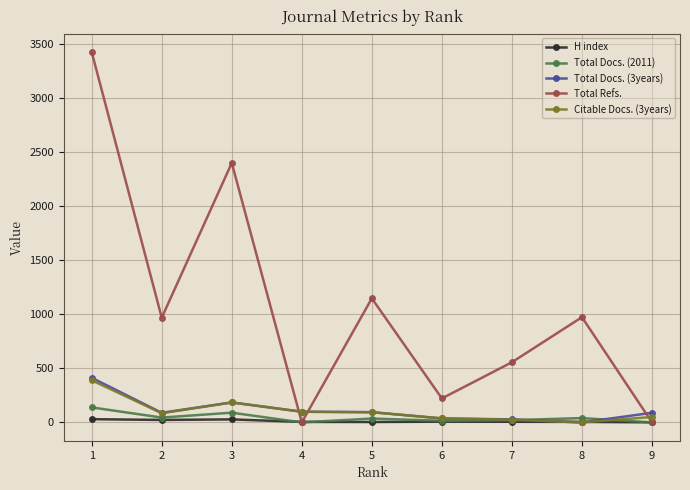

Is this an area chart (filled region under the line)?

No